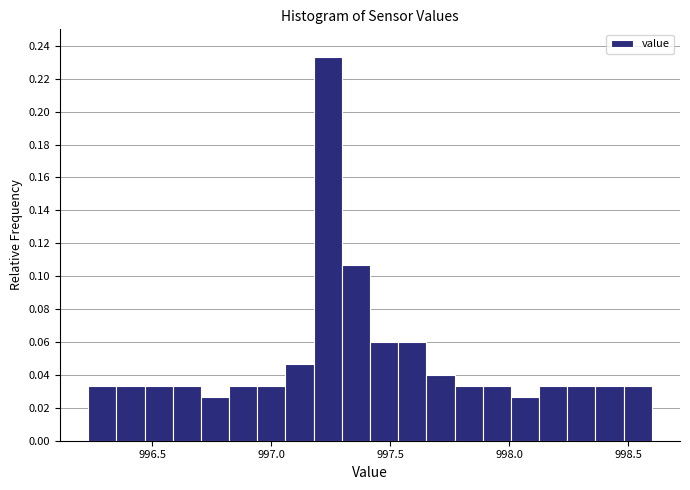

Around what value on the x-axis is the tallest bar? Give the approximate position of its centre, as read against the axis.

997.25